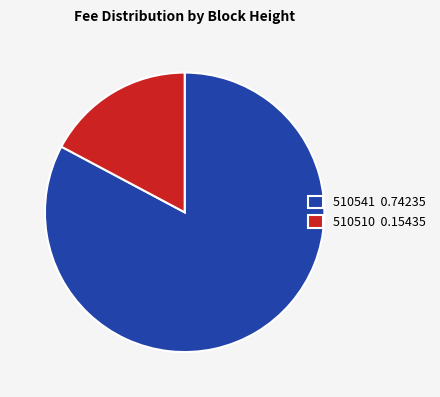

Does 510510 represent more than half of the total?

No